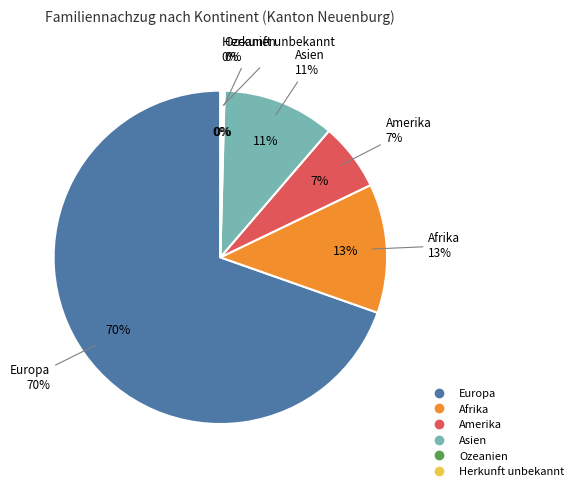

Does Asien represent more than half of the total?

No